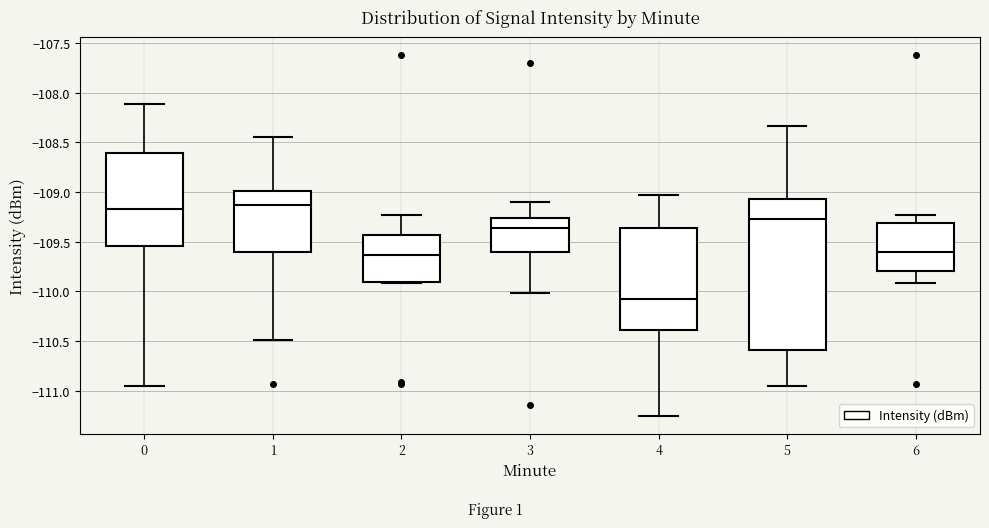

Where does the upper whisker of the box at x = 5 end on the y-axis? The values are not printed on the chart, so give them approximately, as read against the axis.

-108.35